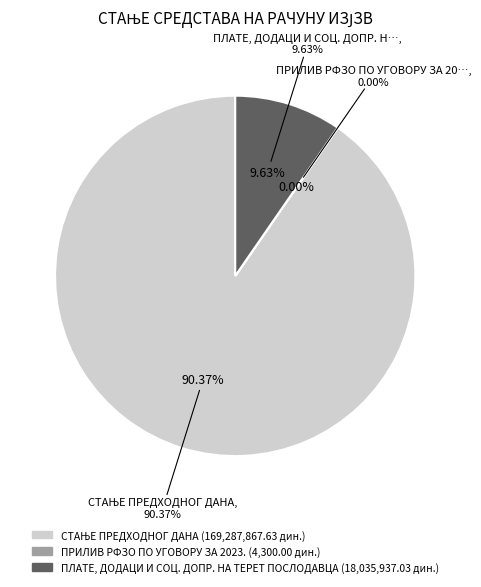

To the nearest percent, what is the difference between the ПРИЛИВ РФЗО ПО УГОВОРУ ЗА 2023. and ПЛАТЕ, ДОДАЦИ И СОЦ. ДОПР. НА ТЕРЕТ ПОСЛОДАВЦА slice percentages?

10%